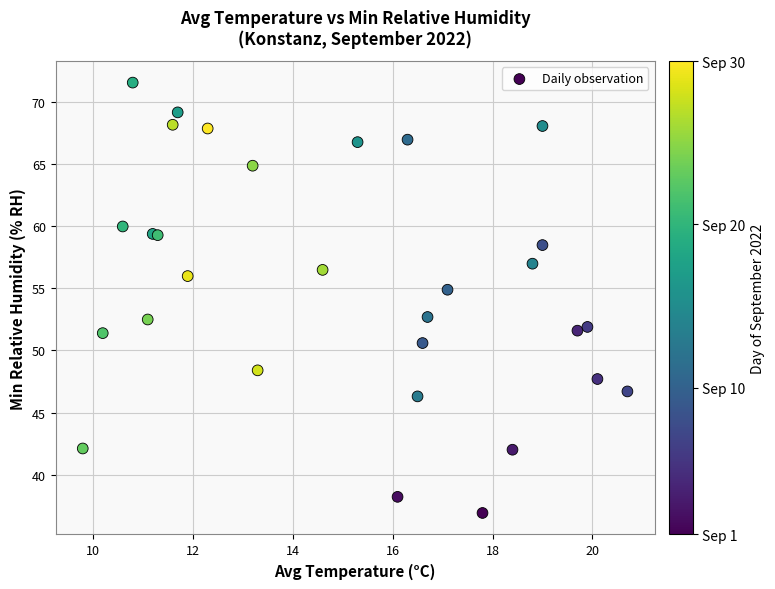

What Y value in the scatter plot is closest to 54?

54.9